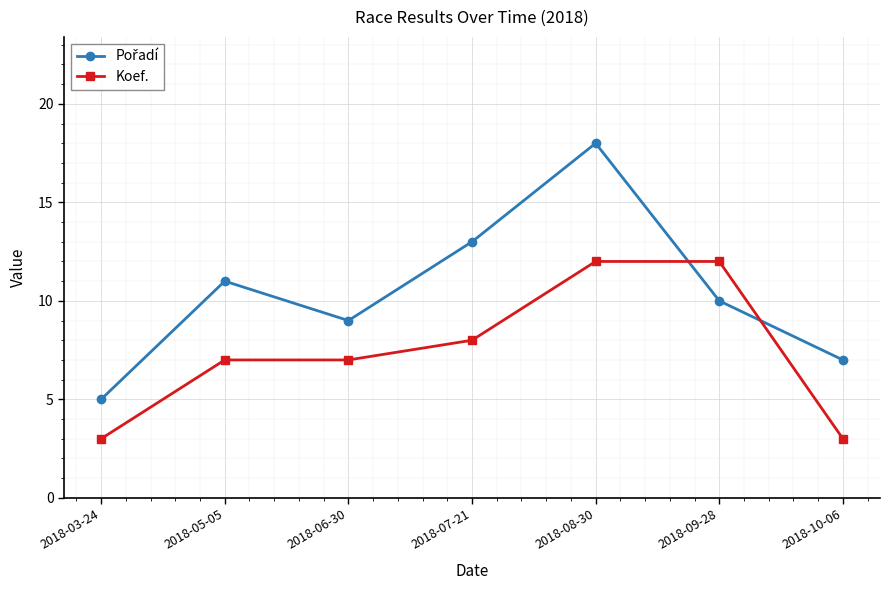

How many lines are shown in the chart?

2